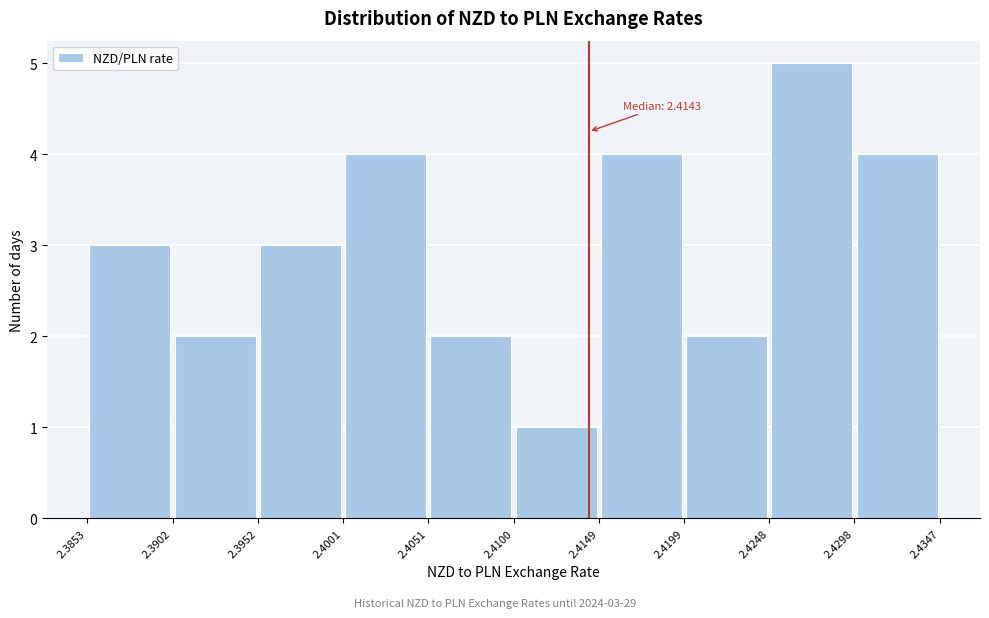

Over which range of the x-axis is the bar tallest?

2.4248 to 2.4298